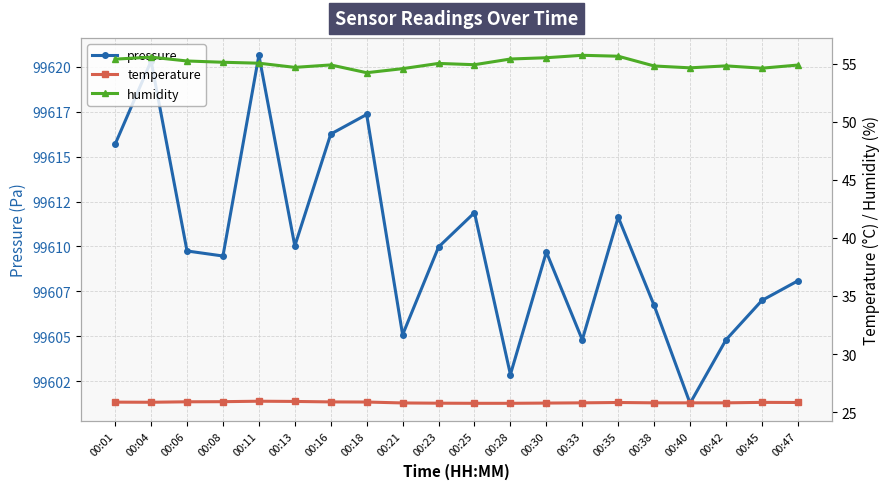

True or false: humidity has more than 0 interior local peaks.

True